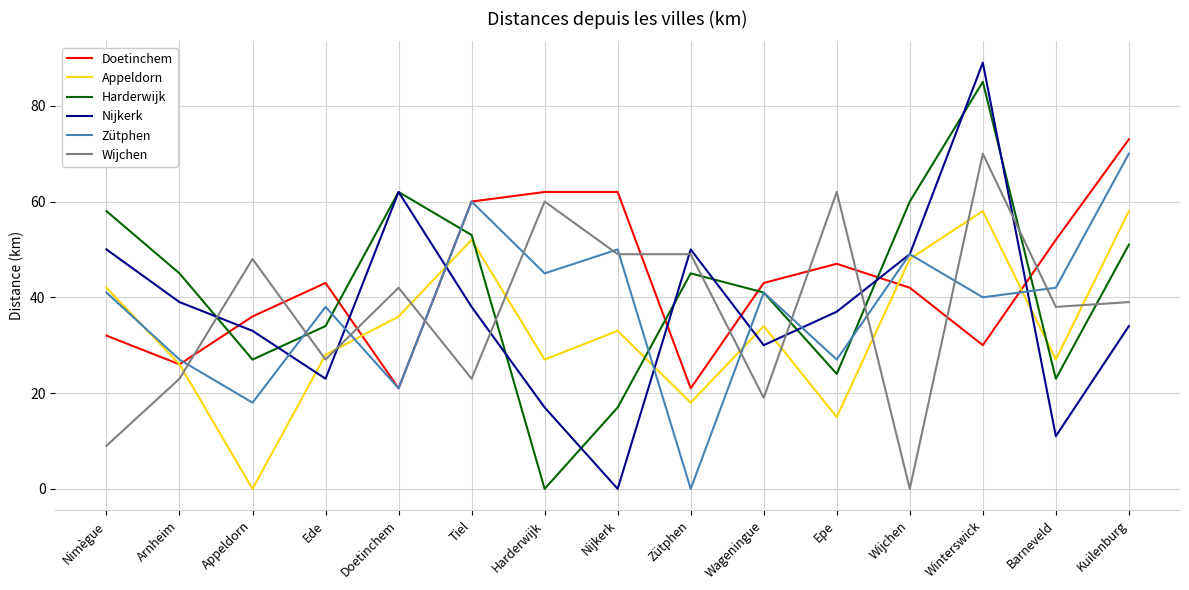

What are all the series names shown in the legend?

Doetinchem, Appeldorn, Harderwijk, Nijkerk, Zütphen, Wijchen